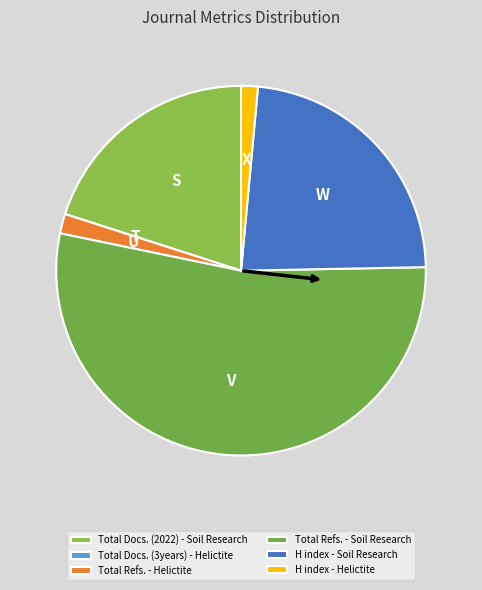

Which slice is the smallest?

Total Docs. (3years) - Helictite